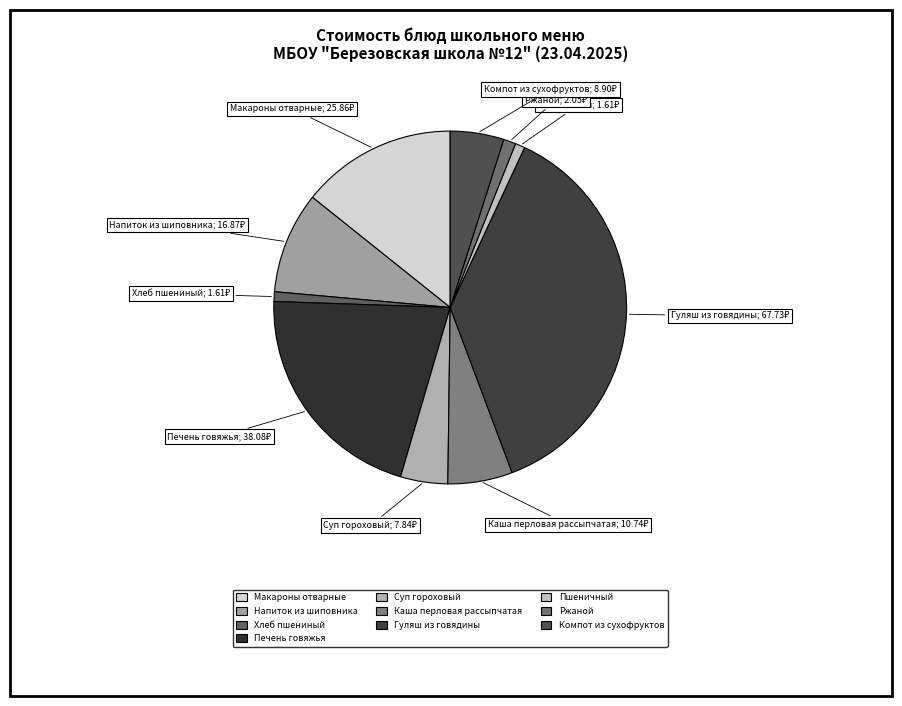

True or false: Хлеб пшениный accounts for 1% of the total.

True